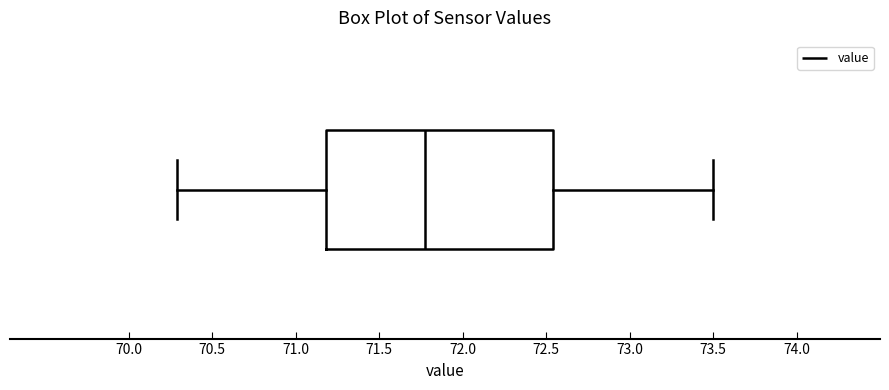

Where does the right whisker of the box end on the x-axis? The values are not printed on the chart, so give them approximately, as read against the axis.

73.50